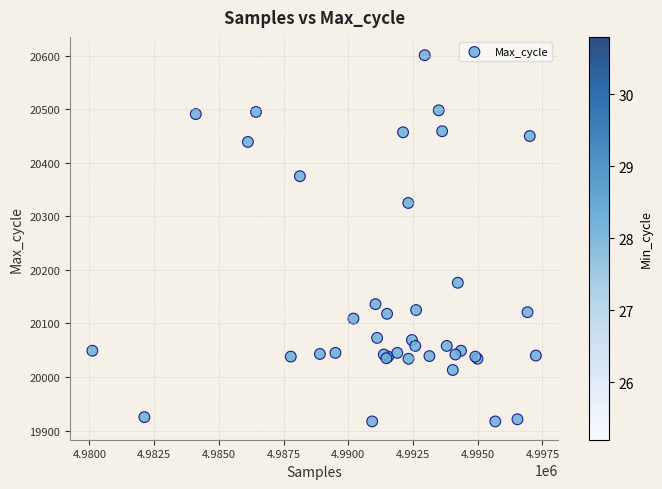

What Y value in the scatter plot is closest to 20259?

20325